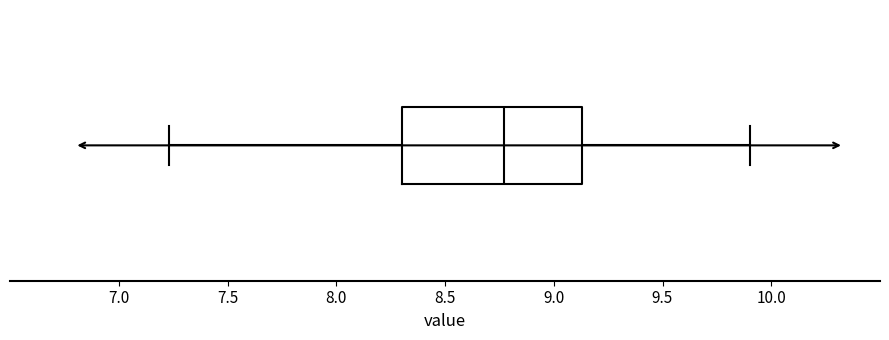

Read this box plot against the x-axis: the position of the median line, the range covered by the box, and the ends of both whiskers. The values are not printed on the chart, so give them approximately, as read against the axis.

median 8.75, box 8.30 to 9.15, whiskers 7.25 to 9.90